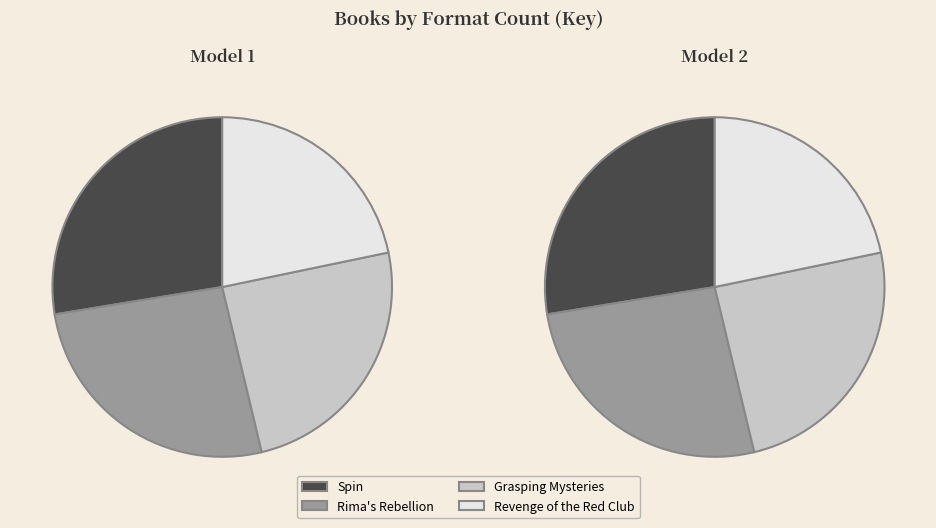

Does any single category account for the majority?

No